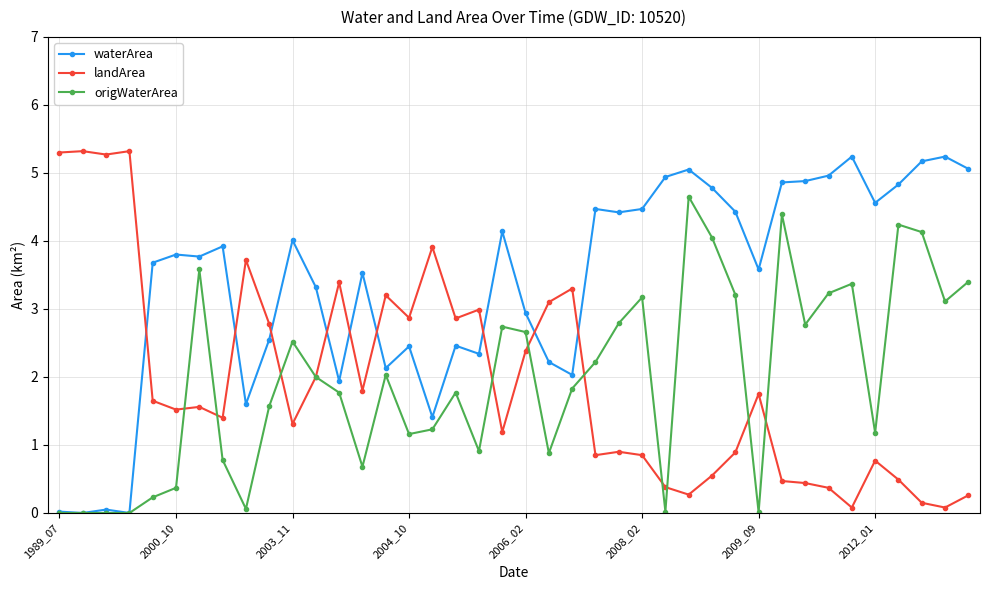

What is the maximum value for origWaterArea?

4.7